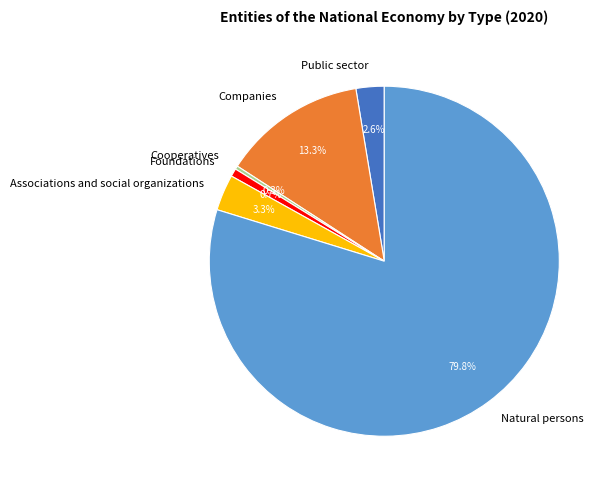

Is there a majority slice in this chart?

Yes